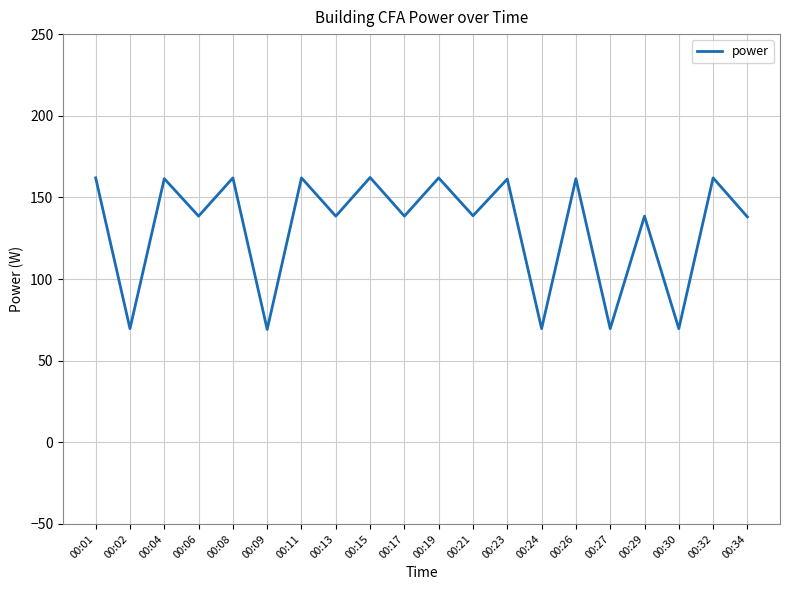

What is the smallest value displayed?

69.1